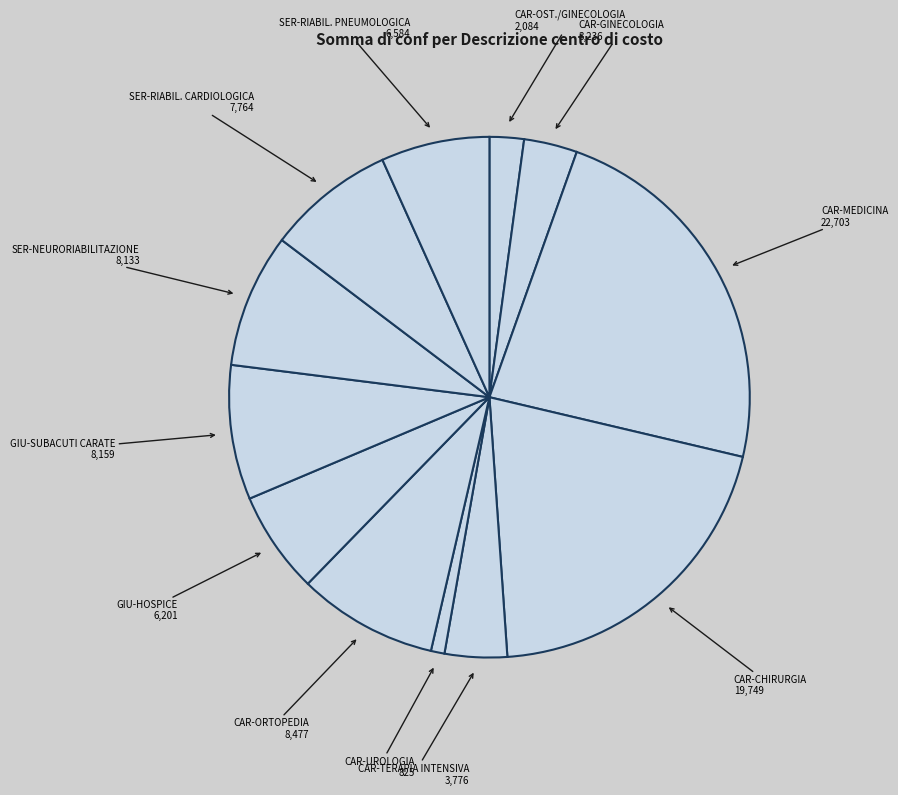

Is the sum of CAR-OST./GINECOLOGIA and GIU-SUBACUTI CARATE greater than half?

No